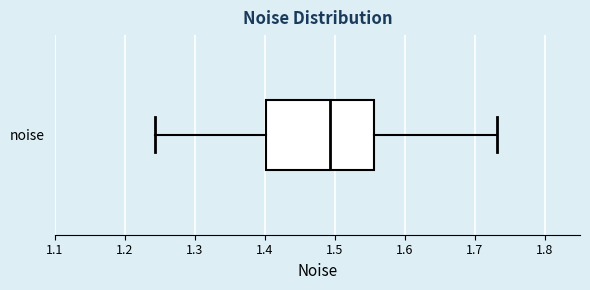

Read this box plot against the x-axis: the position of the median line, the range covered by the box, and the ends of both whiskers. The values are not printed on the chart, so give them approximately, as read against the axis.

median 1.49, box 1.40 to 1.56, whiskers 1.24 to 1.73